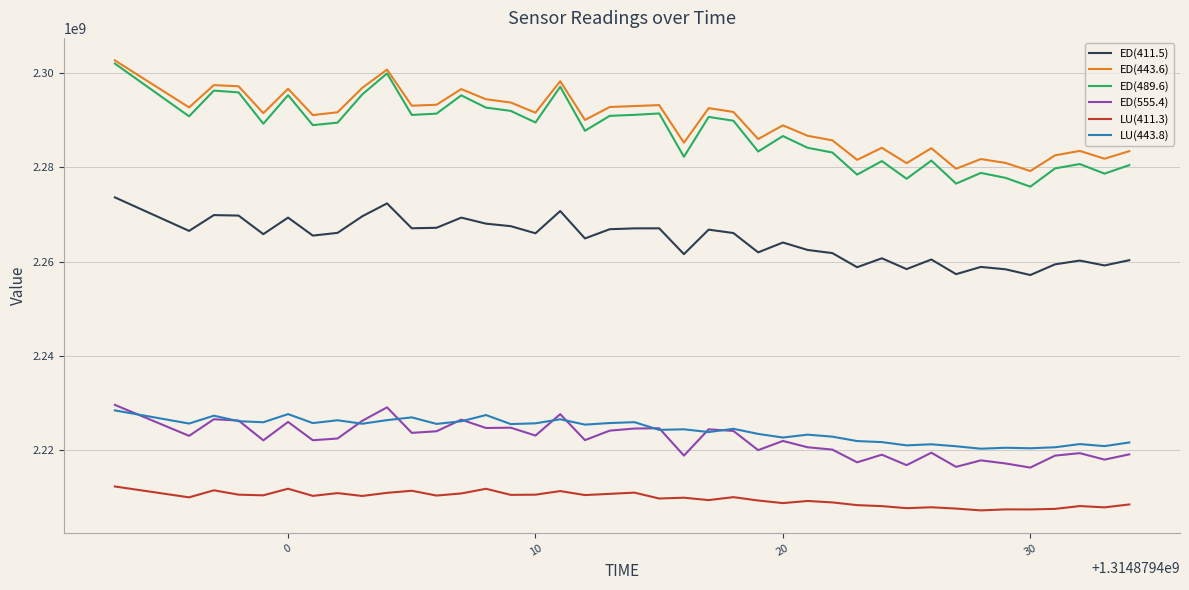

Which series has the largest range (max minus min)?

ED(489.6)